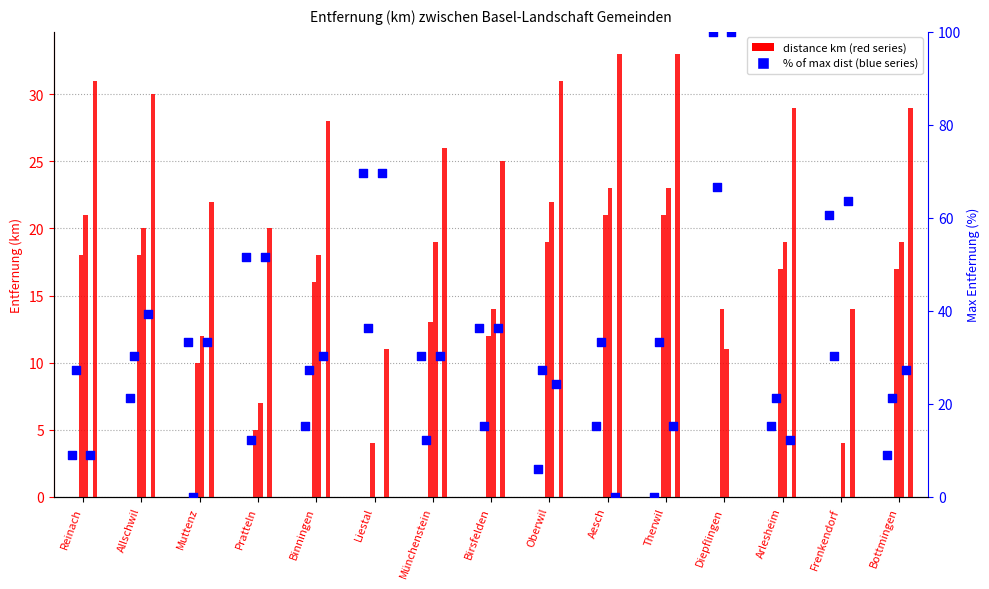

Is the value of Frenkendorf at Oberwil greater than the value of Liestal at Binningen?

Yes